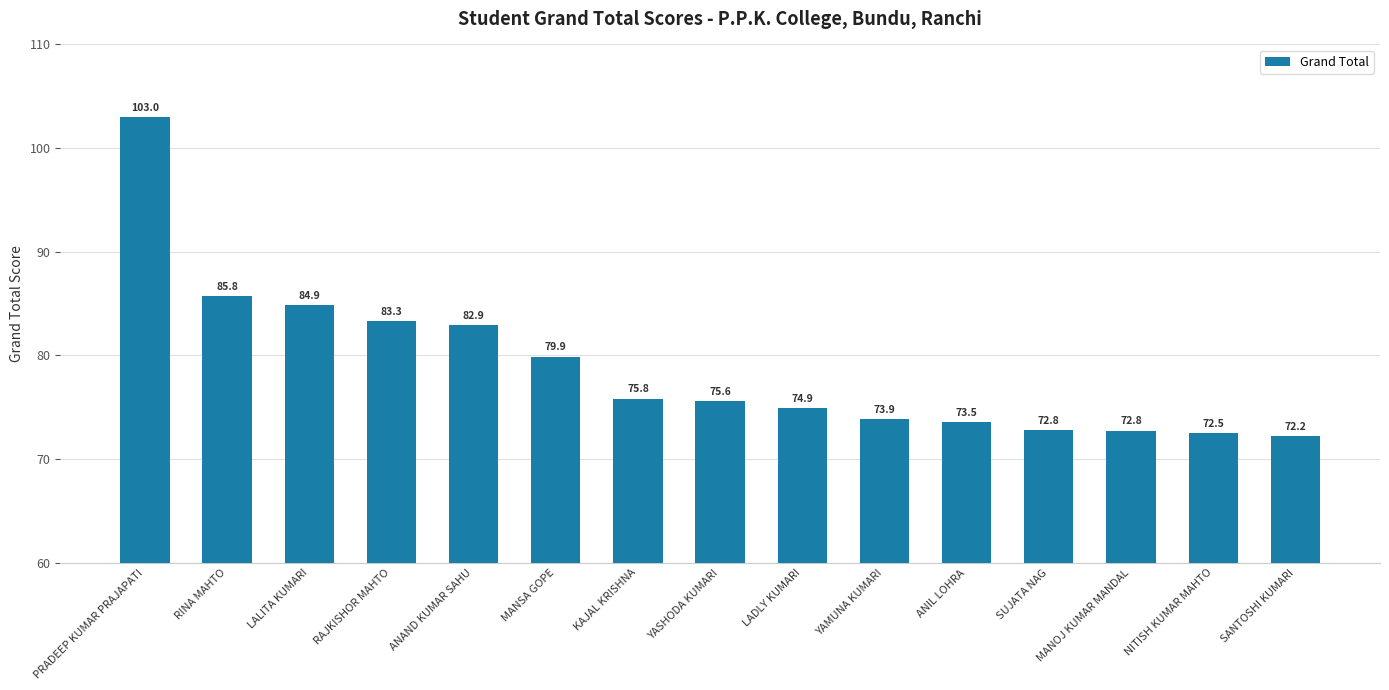

What is the difference between the values at ANIL LOHRA and MANOJ KUMAR MANDAL?

0.8